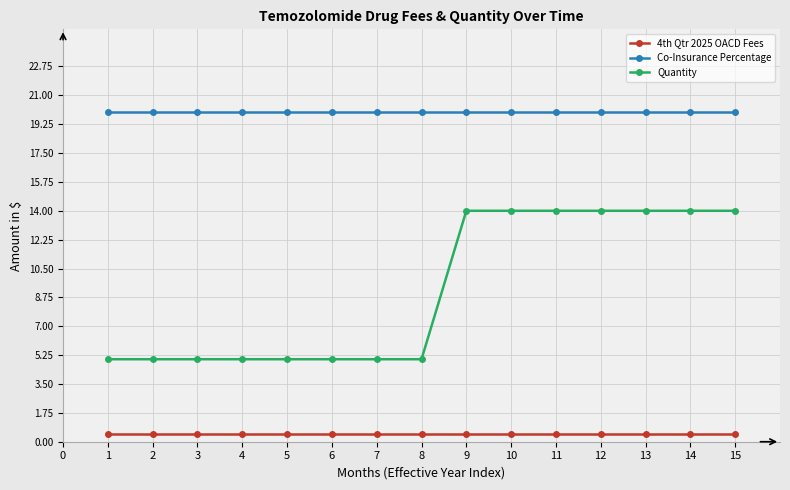

True or false: Quantity has a value of 14.0 at 12.

True